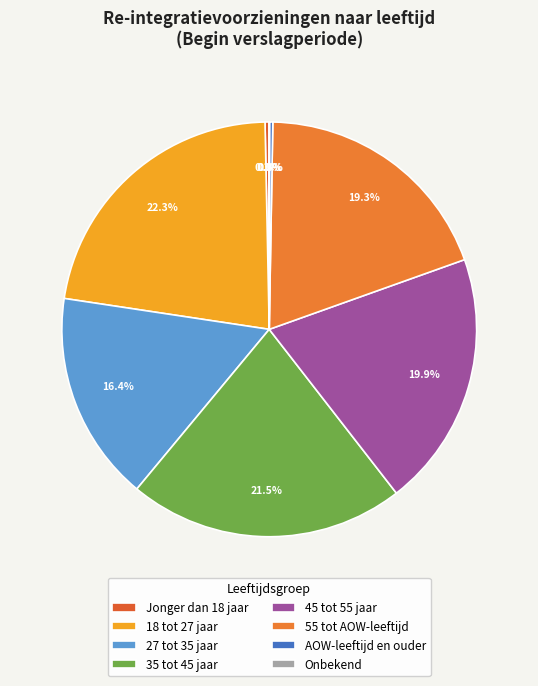

Combined, do 18 tot 27 jaar and 55 tot AOW-leeftijd account for over 50%?

No